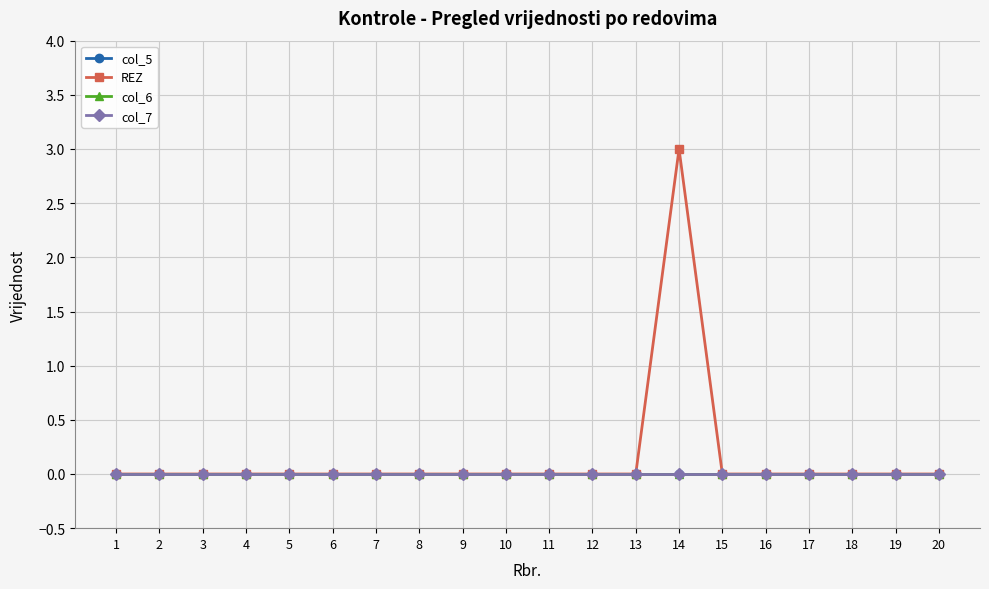

How many categories are shown in the chart?

20